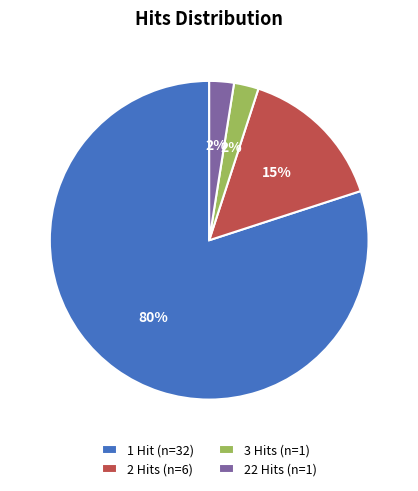

Count the number of slices in the pie.

4